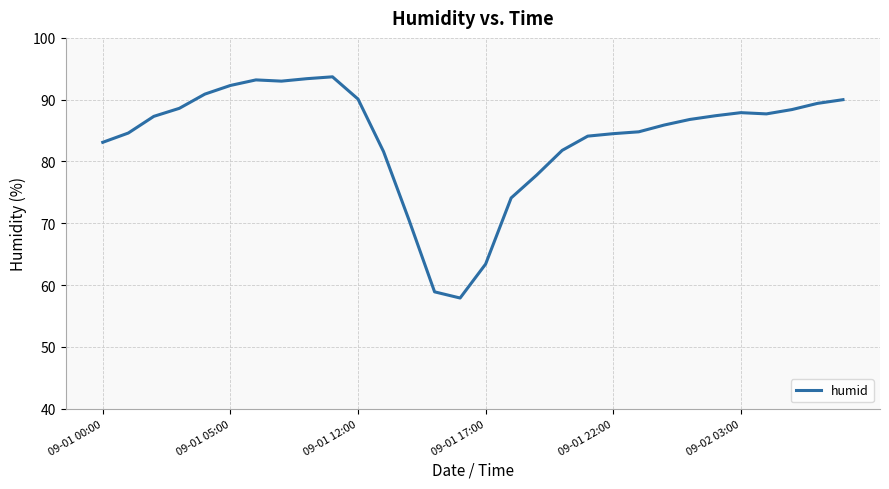

What is the maximum value shown in the chart?

93.7